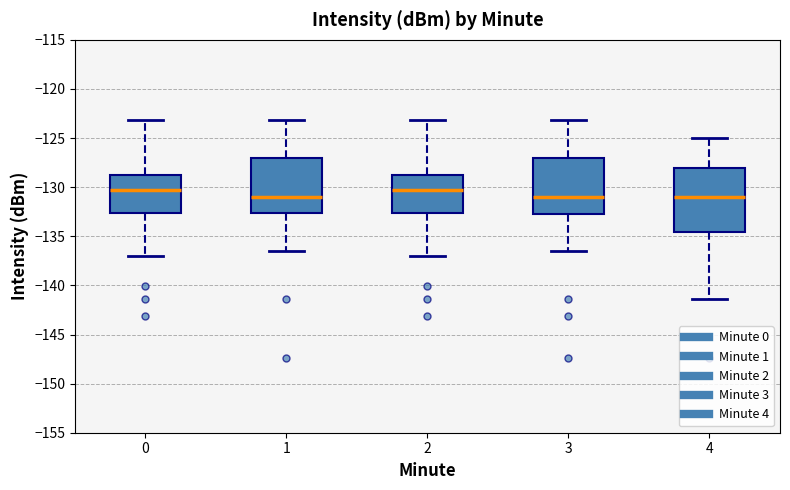

Reading left to right, transcribe this box plot: for each box, give where its median line is, the range the box spans, and where its two whiskers end, as read against the y-axis. The values are not printed on the chart, so give them approximately, as read against the axis.

0: median -130.0, box -132.5 to -129.0, whiskers -137.0 to -123.0
1: median -131.0, box -132.5 to -127.0, whiskers -136.5 to -123.0
2: median -130.5, box -132.5 to -129.0, whiskers -137.0 to -123.0
3: median -131.0, box -133.0 to -127.0, whiskers -136.5 to -123.0
4: median -131.0, box -134.5 to -128.0, whiskers -141.5 to -125.0